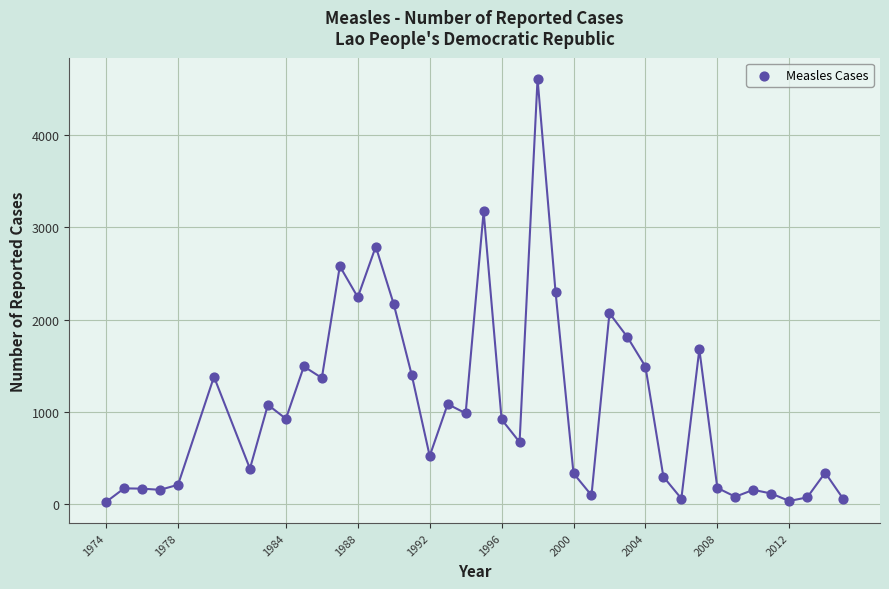

What is the range of X values (max minus min)?

41